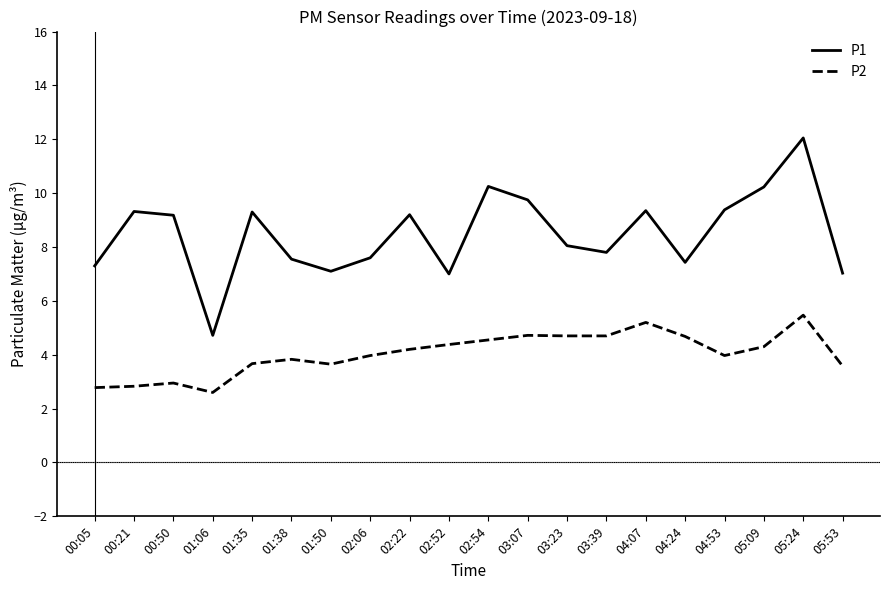

How many lines are shown in the chart?

2